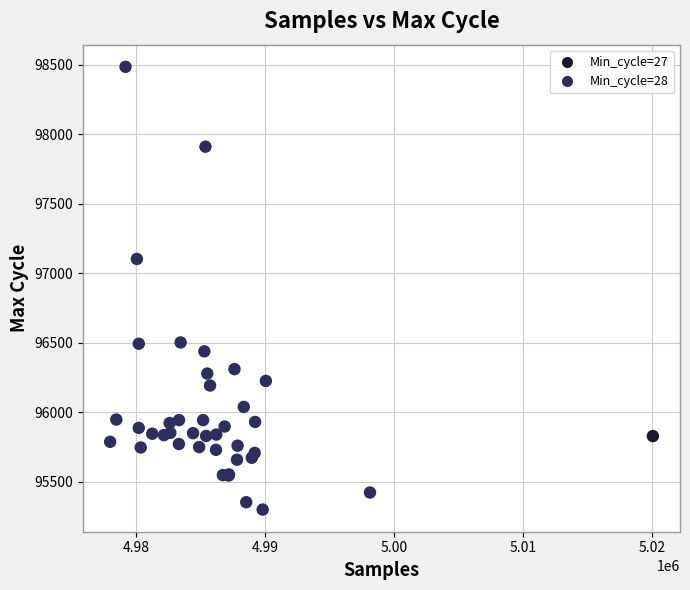

What Y value in the scatter plot is closest to 96891?

97102